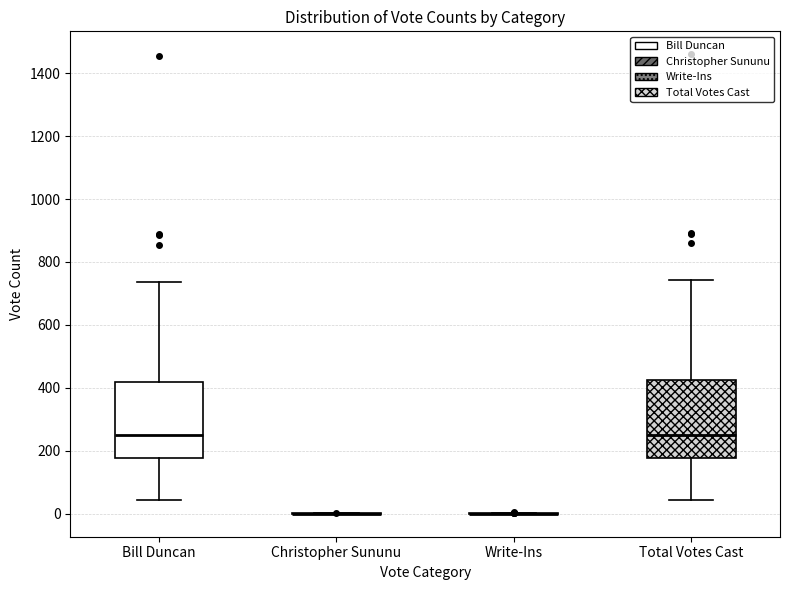

Reading left to right, read every box against the y-axis: the position of its median line, the range the box covers, and the ends of its whiskers. The values are not printed on the chart, so give them approximately, as read against the axis.

Bill Duncan: median 260, box 180 to 420, whiskers 40 to 740
Christopher Sununu: box collapsed to a line at 0, whiskers 0 to 0
Write-Ins: box collapsed to a line at 0, whiskers 0 to 0
Total Votes Cast: median 260, box 180 to 420, whiskers 40 to 740